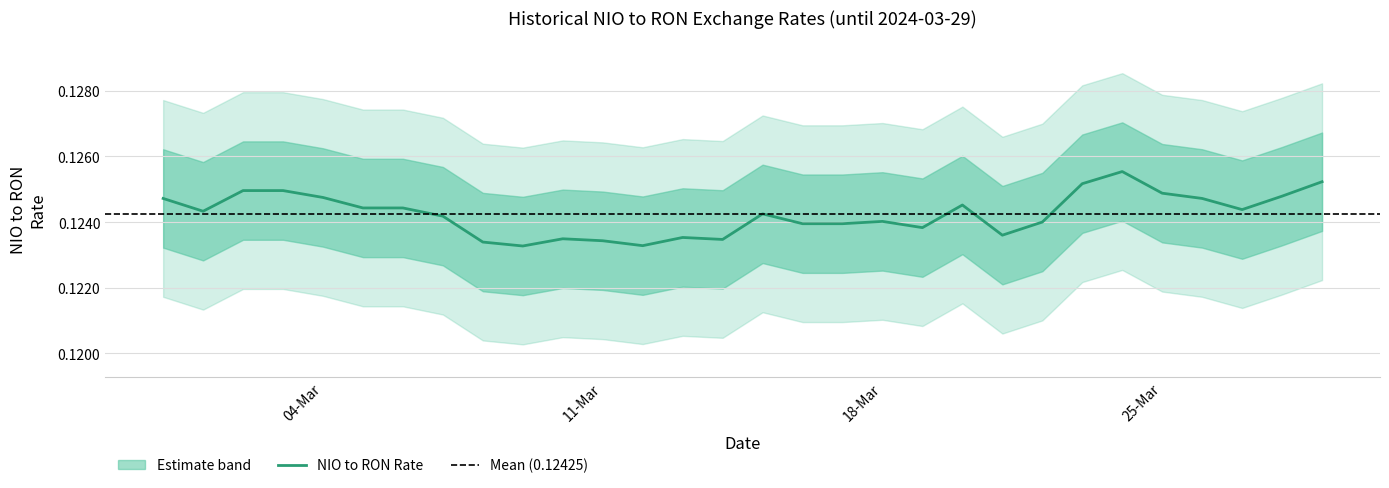

Count the number of data series in this chart.

1